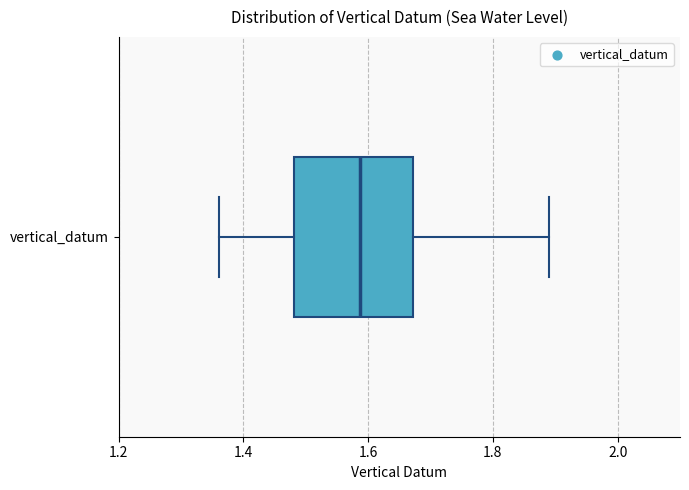

Read this box plot against the x-axis: the position of the median line, the range covered by the box, and the ends of both whiskers. The values are not printed on the chart, so give them approximately, as read against the axis.

median 1.58, box 1.48 to 1.68, whiskers 1.36 to 1.90